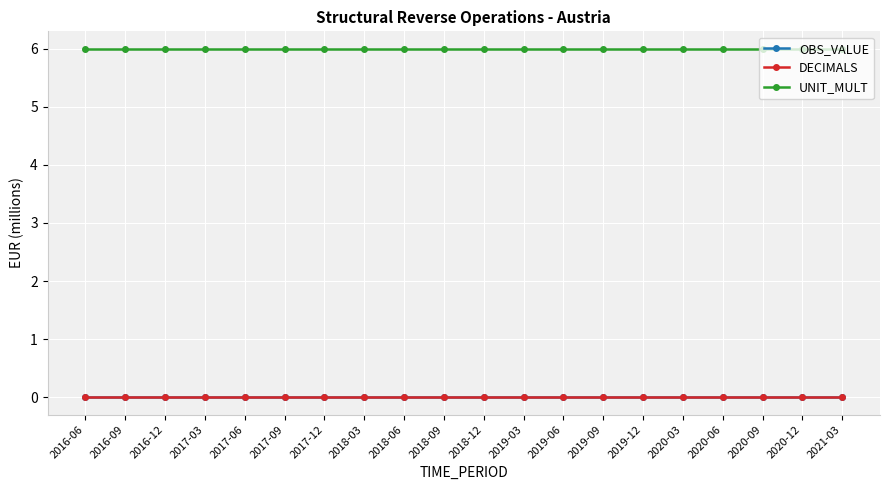

Is this an area chart (filled region under the line)?

No